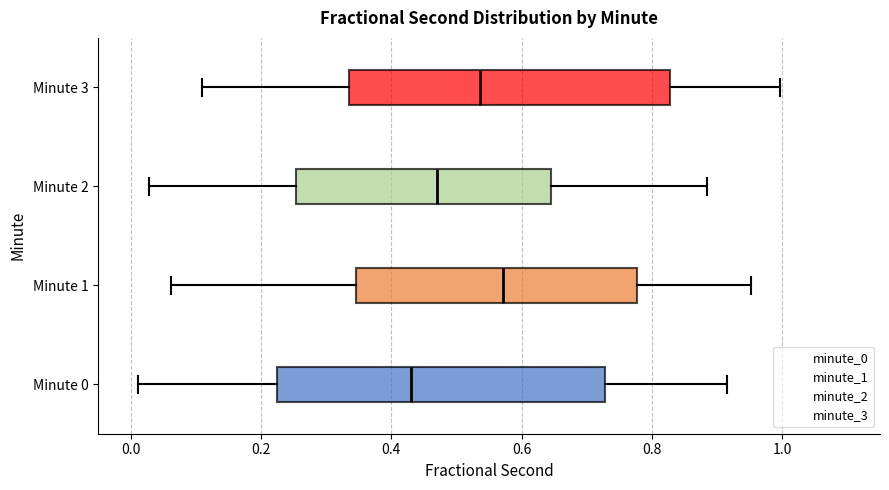

Reading bottom to top, read every box against the x-axis: the position of its median line, the range the box covers, and the ends of its whiskers. The values are not printed on the chart, so give them approximately, as read against the axis.

Minute 0: median 0.42, box 0.22 to 0.72, whiskers 0.02 to 0.92
Minute 1: median 0.58, box 0.34 to 0.78, whiskers 0.06 to 0.96
Minute 2: median 0.46, box 0.26 to 0.64, whiskers 0.02 to 0.88
Minute 3: median 0.54, box 0.34 to 0.82, whiskers 0.10 to 1.00